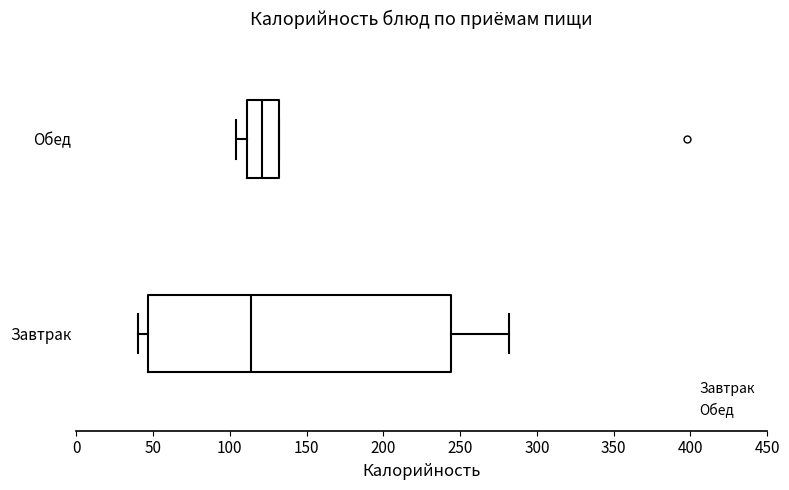

Where is the right edge of the box for Обед on the x-axis? The values are not printed on the chart, so give them approximately, as read against the axis.

130